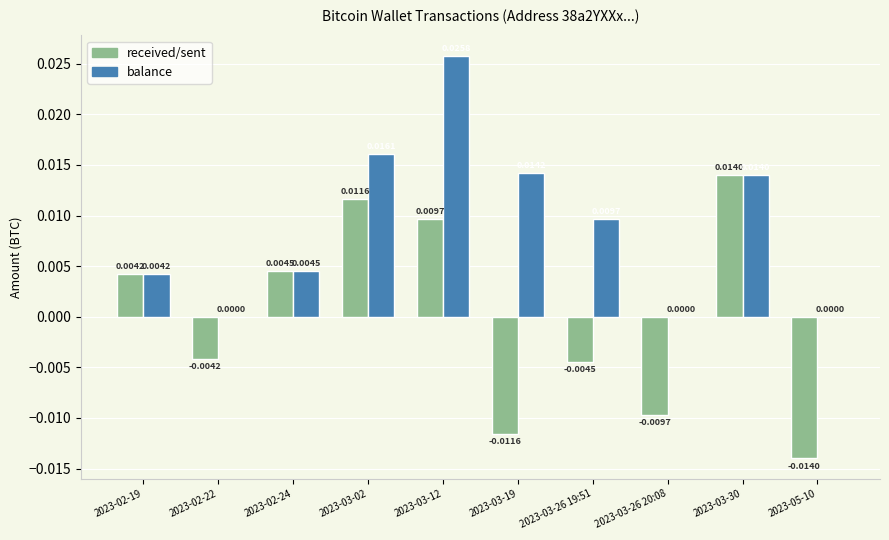

Count the number of data series in this chart.

2